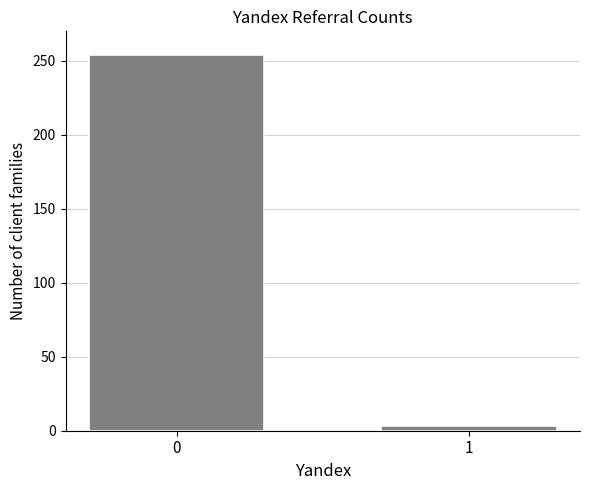

Reading left to right, what are all the values shown in this chart?

0=254	1=3